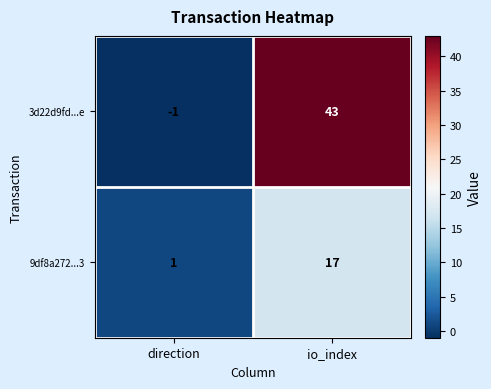

Reading left to right, what are all the values shown in this chart?

3d22d9fd...e: -1	43
9df8a272...3: 1	17